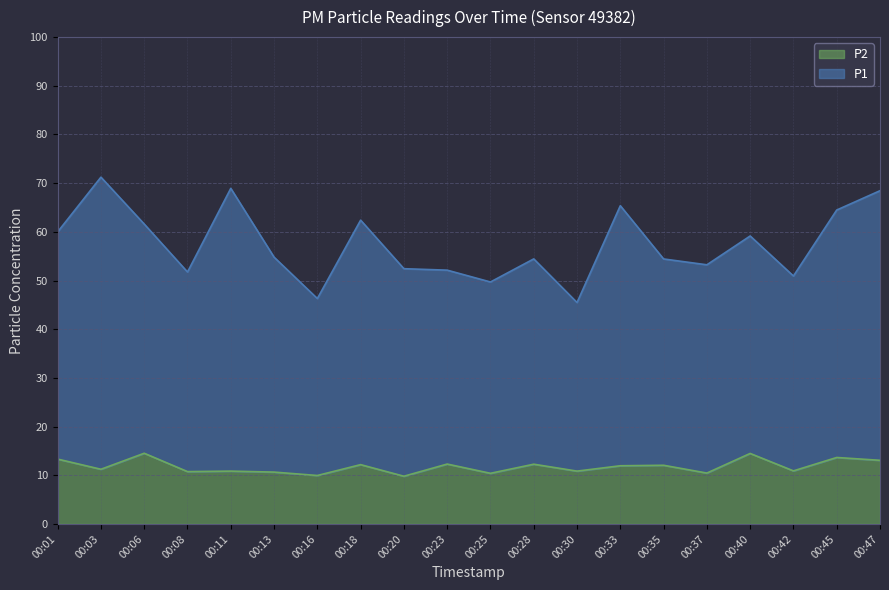

Which category has the lowest value in the P1 series?

00:30